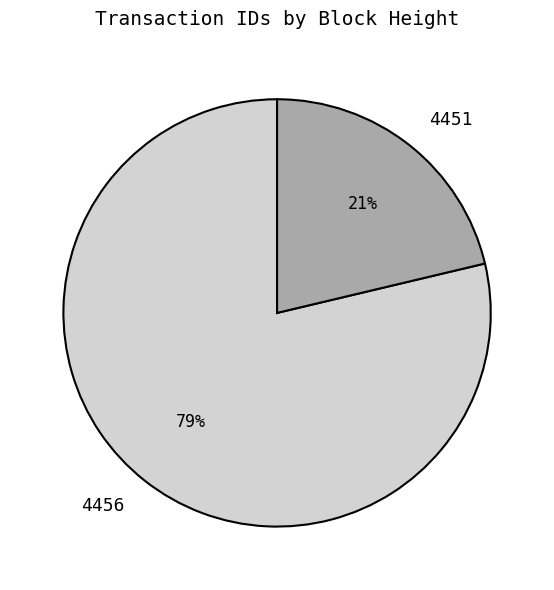

To the nearest percent, what is the combined percentage of 4451 and 4456?

100%